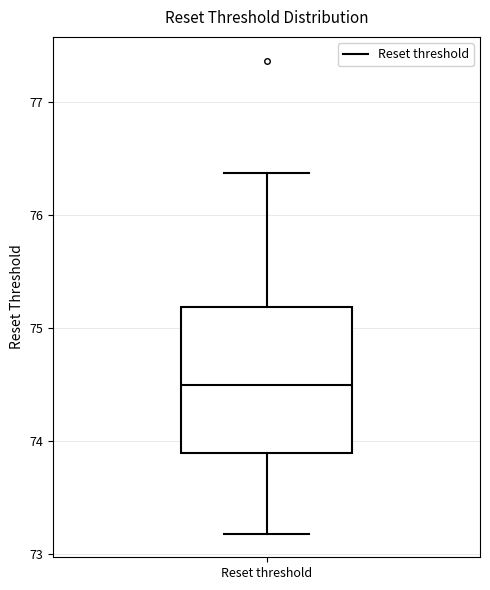

Read this box plot against the y-axis: the position of the median line, the range covered by the box, and the ends of both whiskers. The values are not printed on the chart, so give them approximately, as read against the axis.

median 74.5, box 73.9 to 75.2, whiskers 73.2 to 76.4